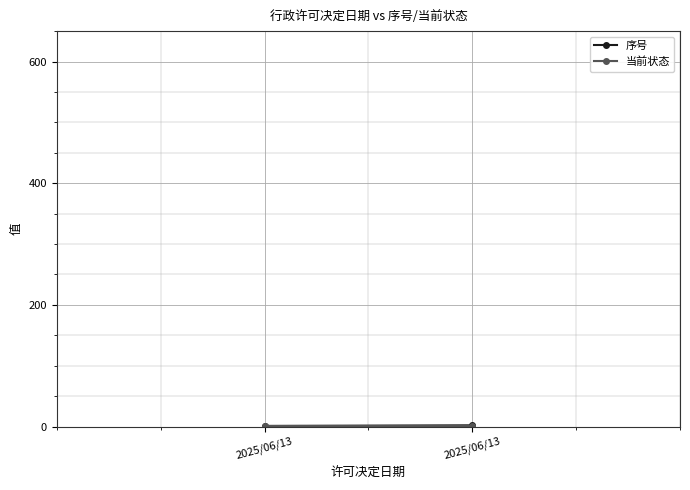

The value of 序号 at 2025/06/13 is 1. True or false?

True